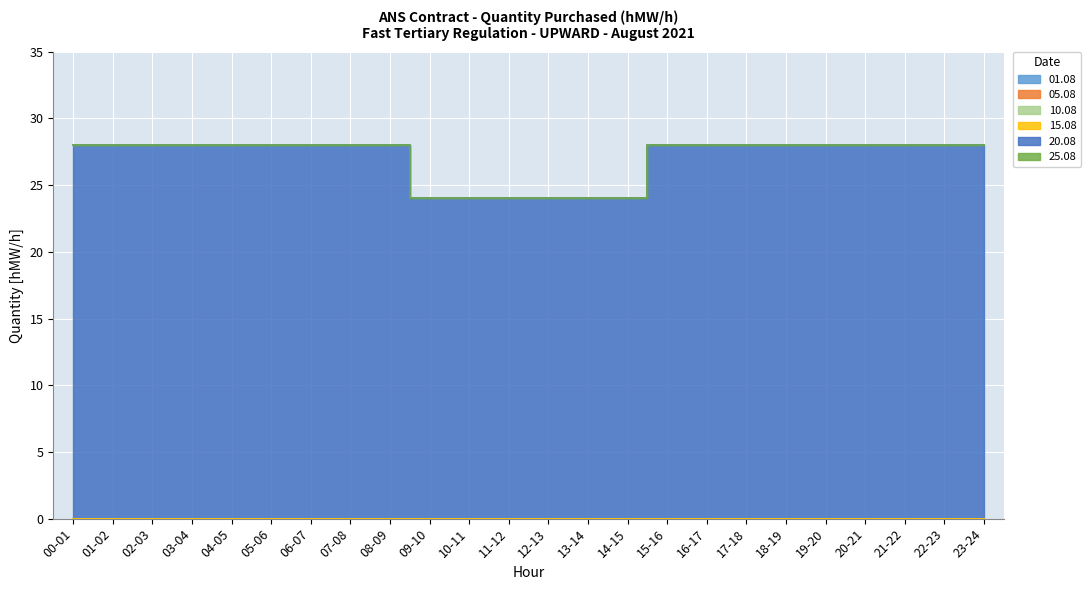

What is the total value across all series at 00-01?

28